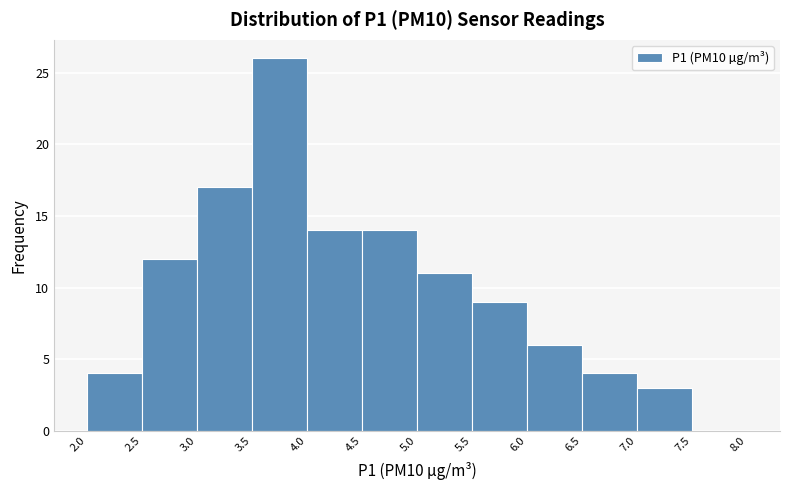

Reading left to right, transcribe this chart: for each bar, give the range it covers on the x-axis and its height. The values are not printed on the chart, so give them approximately, as read against the axis.

2.0 to 2.5: 4
2.5 to 3.0: 12
3.0 to 3.5: 17
3.5 to 4.0: 26
4.0 to 4.5: 14
4.5 to 5.0: 14
5.0 to 5.5: 11
5.5 to 6.0: 9
6.0 to 6.5: 6
6.5 to 7.0: 4
7.0 to 7.5: 3
7.5 to 8.0: 0